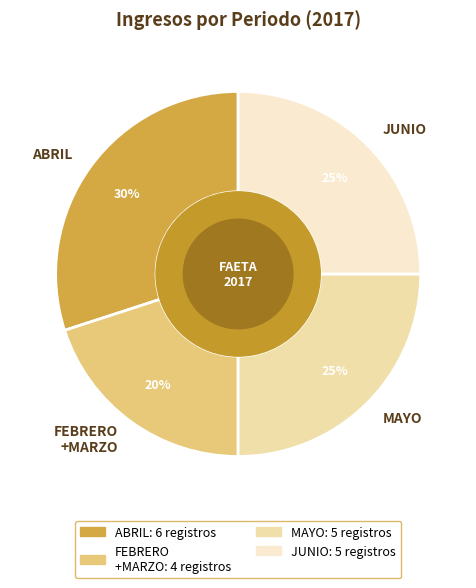

Approximately how many times larger is the value at ABRIL compared to MAYO?

1.2